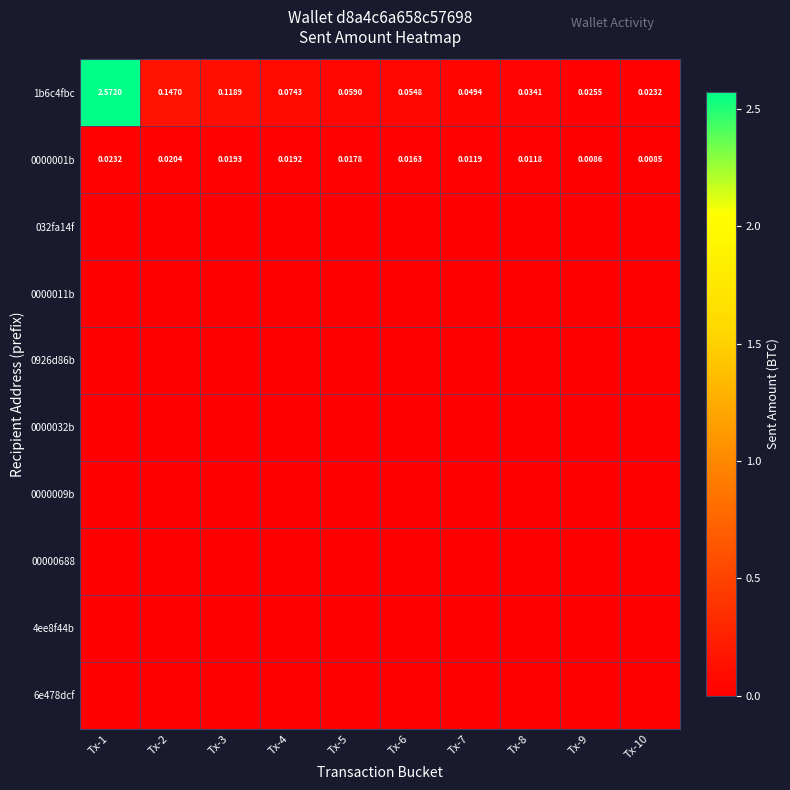

What is the spread (max minus min) of values at Tx-2?

0.1